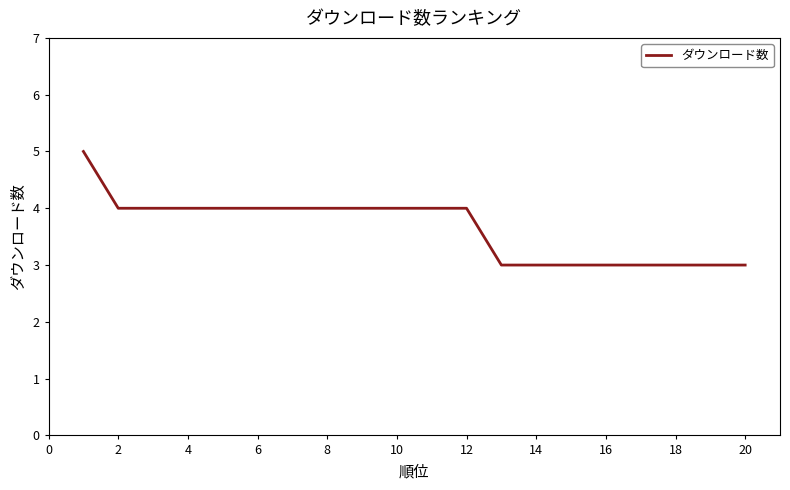

What is the minimum value shown in the chart?

3